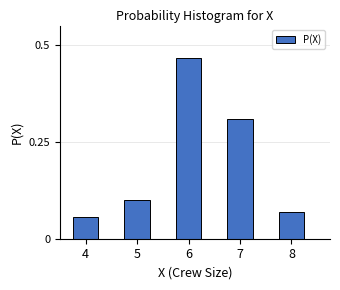

What is the sum of all values?

1.0